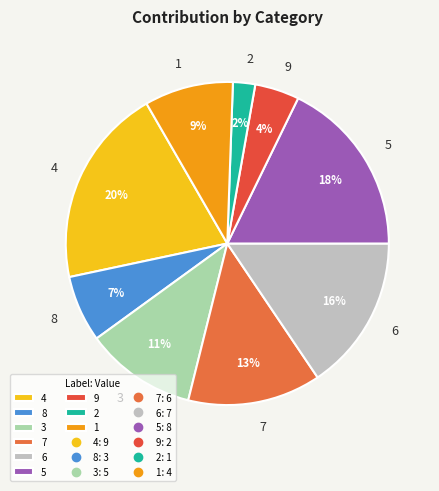

Which category has the smallest portion of the pie?

2